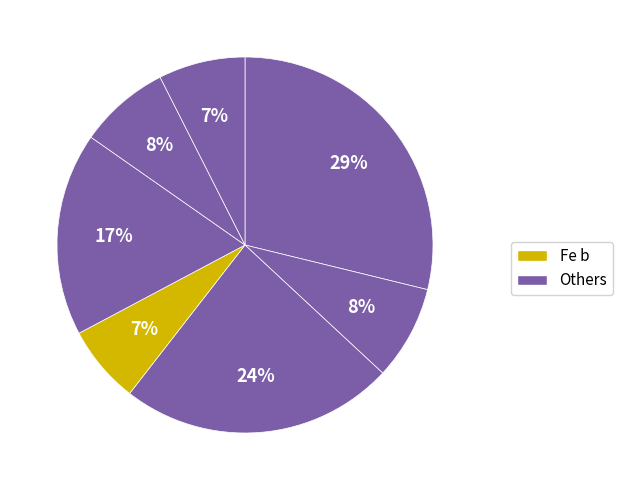

To the nearest percent, what is the difference between the largest and smallest slice percentages?

22%